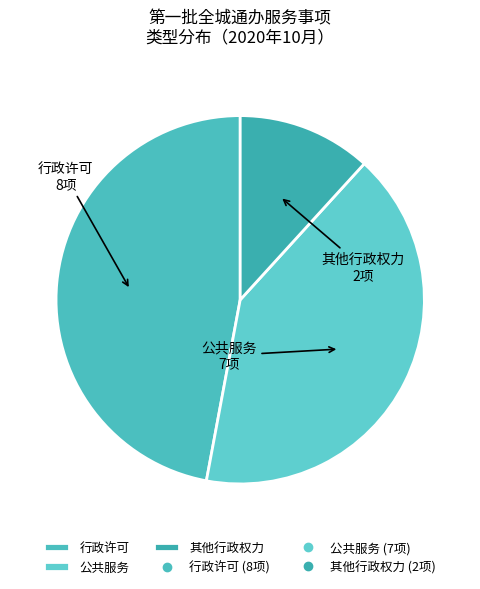

Count the number of slices in the pie.

3